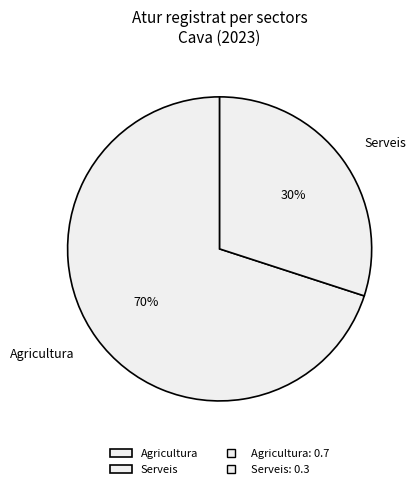

Does any single category account for the majority?

Yes